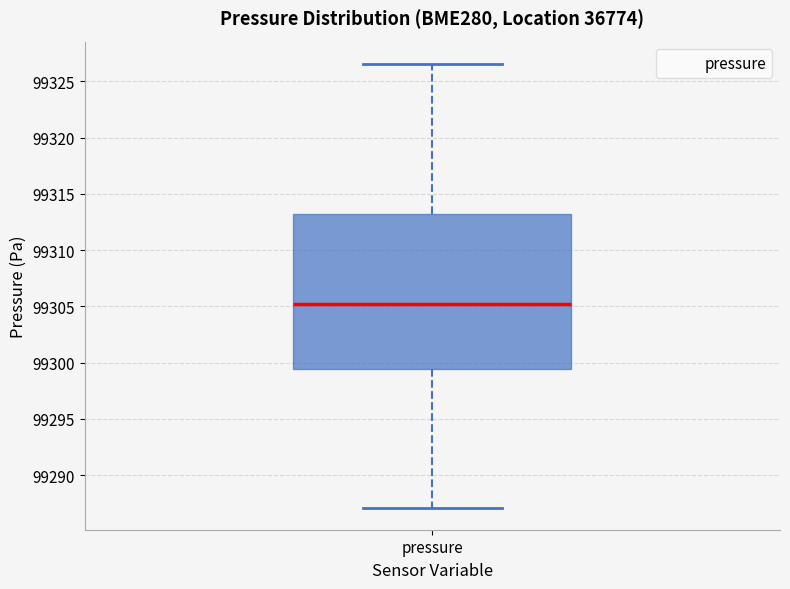

Read this box plot against the y-axis: the position of the median line, the range covered by the box, and the ends of both whiskers. The values are not printed on the chart, so give them approximately, as read against the axis.

median 99305.0, box 99299.5 to 99313.0, whiskers 99287.0 to 99326.5